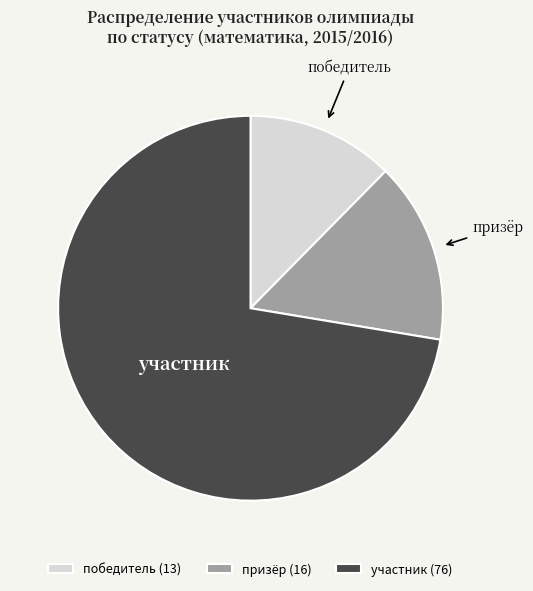

Does any single category account for the majority?

Yes